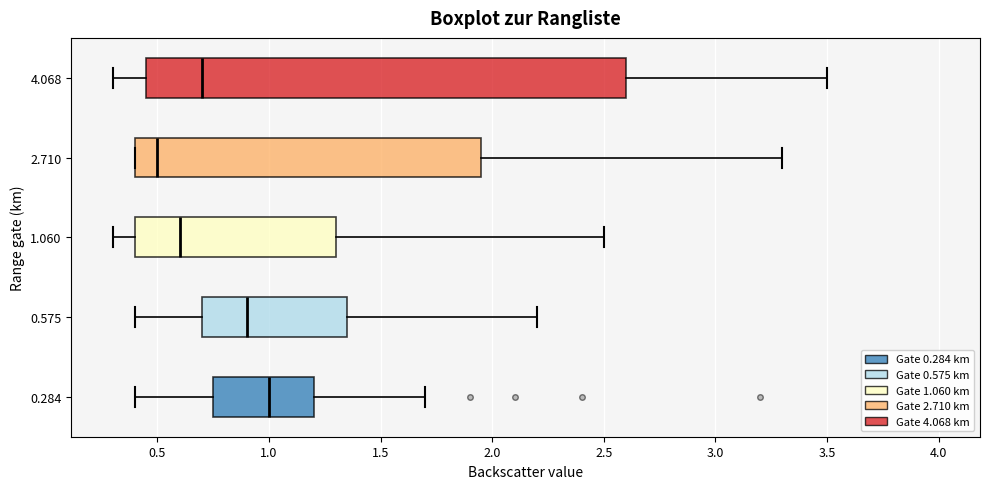

Which box is the widest, from its left edge to its right edge?

4.068